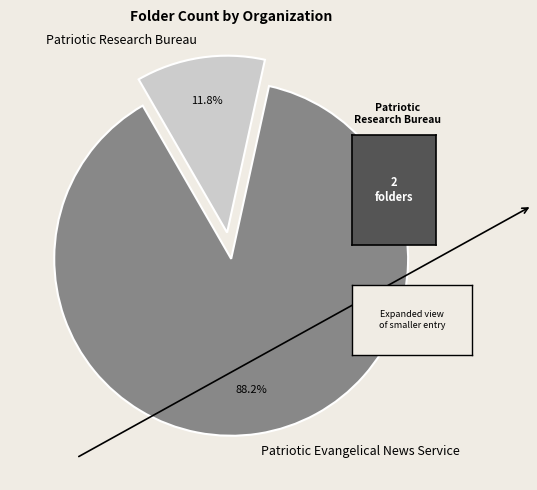

Count the number of slices in the pie.

2